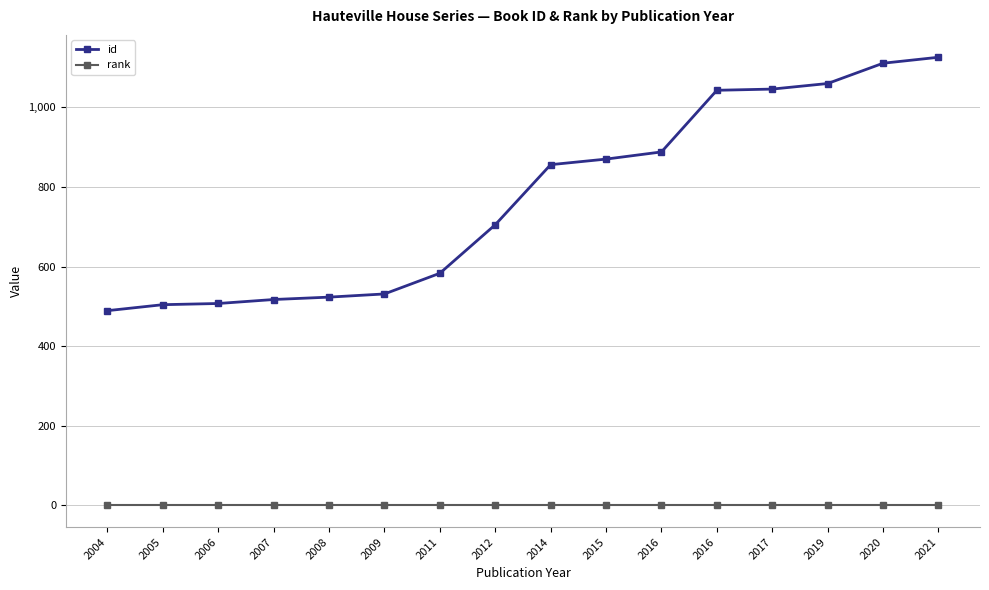

How many lines are shown in the chart?

2